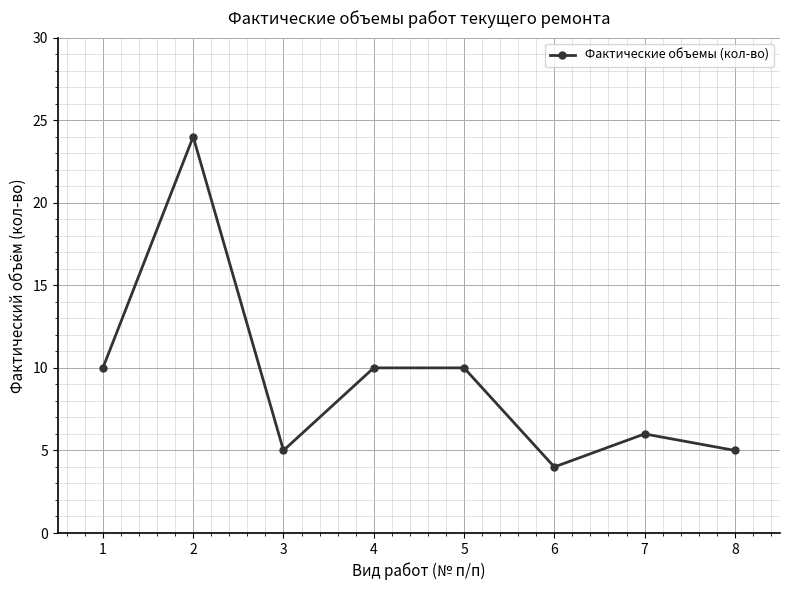

At which category does the data reach its first local valley?

3